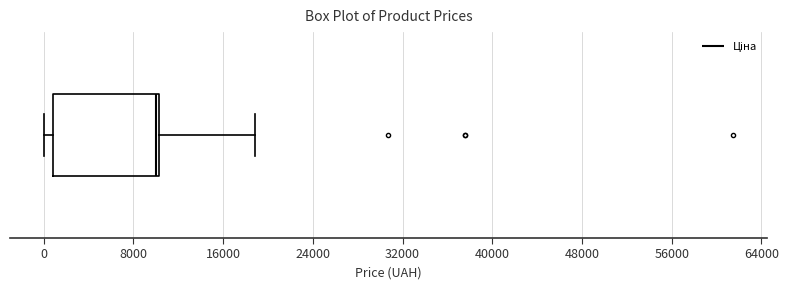

Transcribe this box plot: give where the median line is, the range the box spans, and where the two whiskers end, as read against the x-axis. The values are not printed on the chart, so give them approximately, as read against the axis.

median 10000 (just left of the box's right edge), box 1000 to 10000, whiskers 0 to 19000